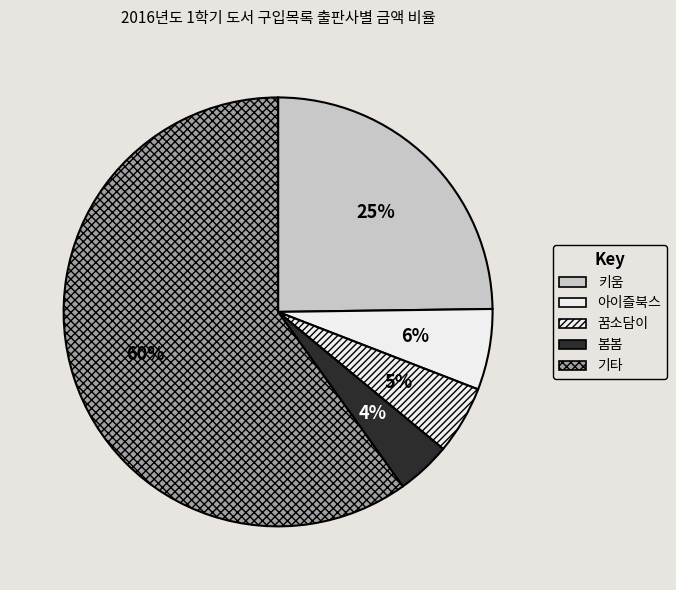

Is there a majority slice in this chart?

Yes